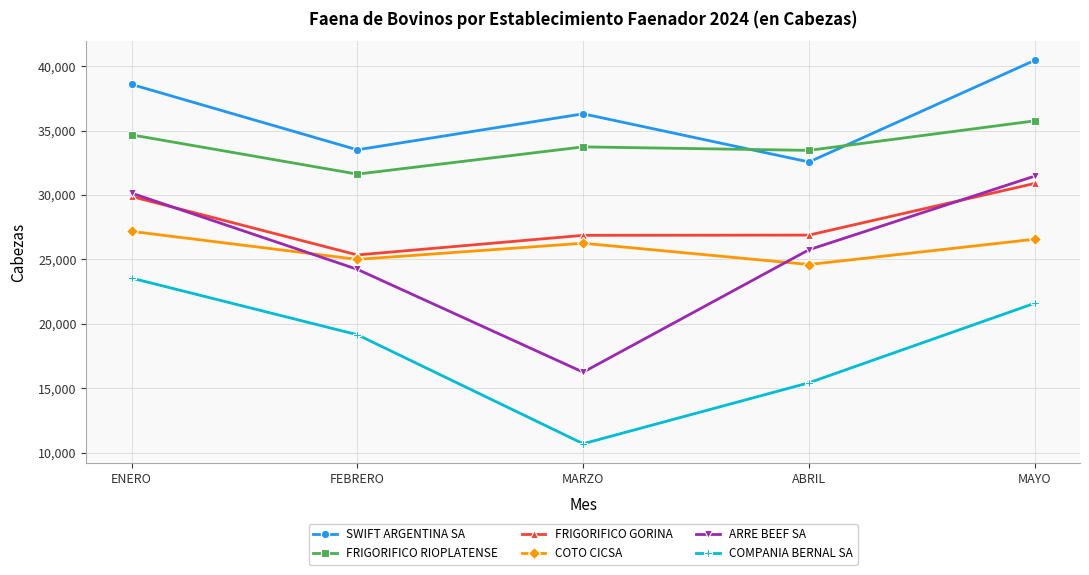

At MAYO, list the series in order from smallest to largest.

COMPANIA BERNAL SA, COTO CICSA, FRIGORIFICO GORINA, ARRE BEEF SA, FRIGORIFICO RIOPLATENSE, SWIFT ARGENTINA SA